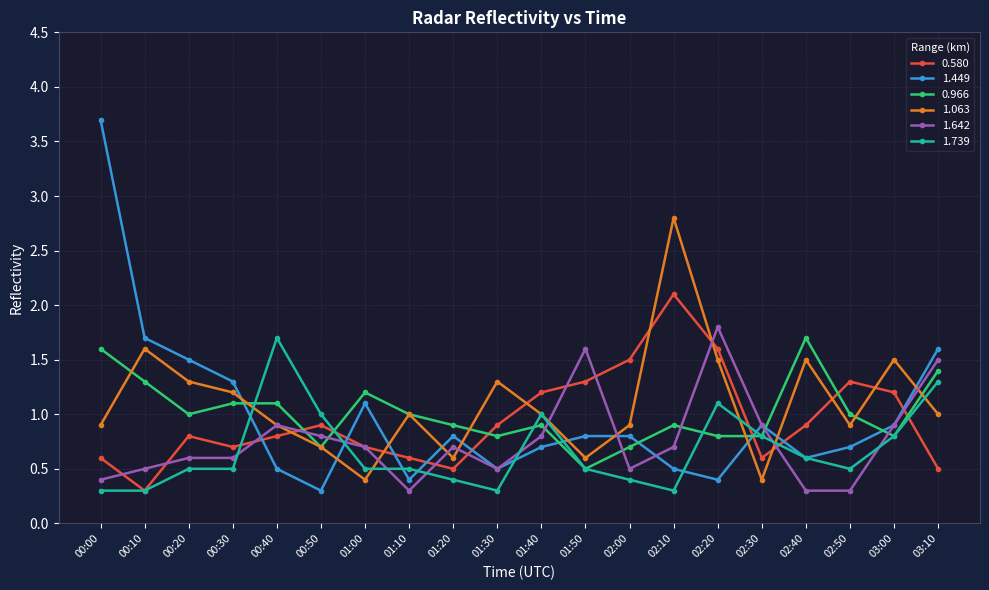

Between which two adjacent categories do 1.063 and 0.580 first intersect?

00:40 and 00:50